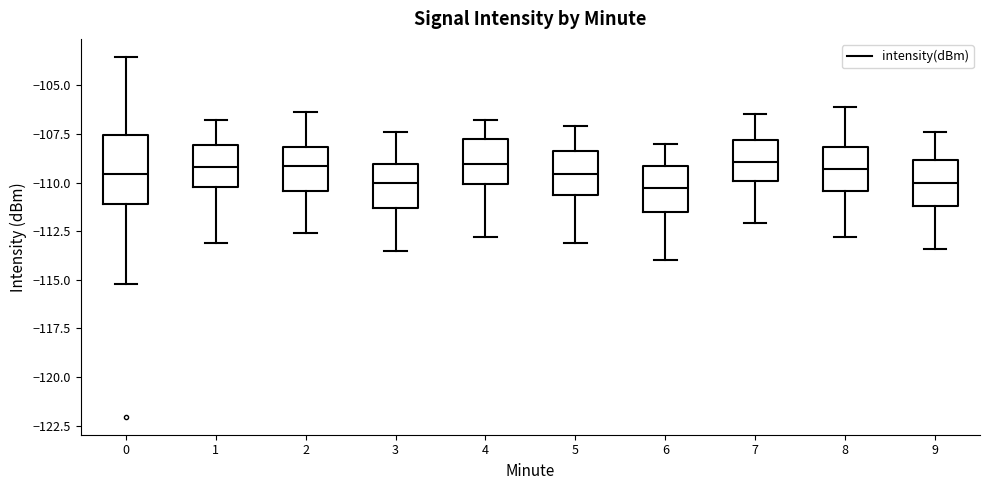

Where does the median line of the box at x = 1 sit on the y-axis? The values are not printed on the chart, so give them approximately, as read against the axis.

-109.0